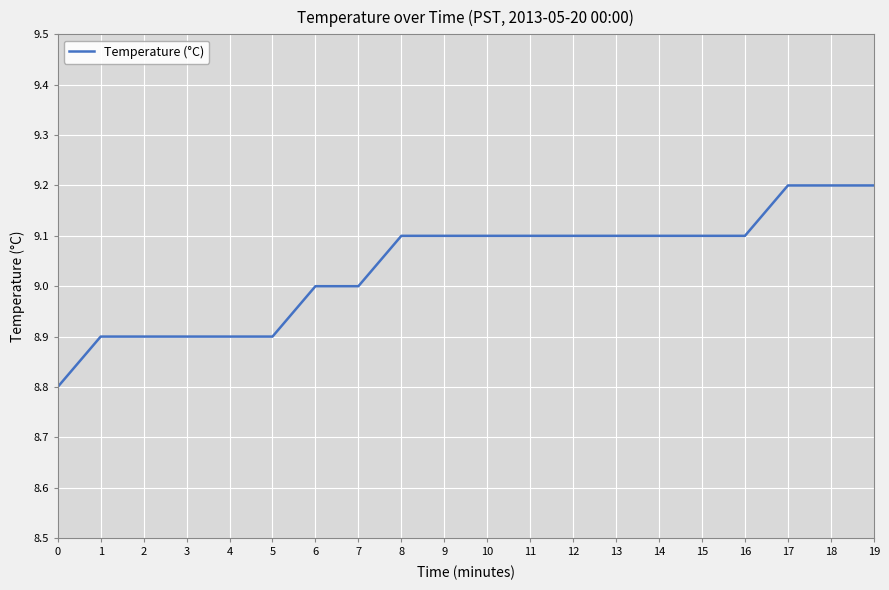

How many lines are shown in the chart?

1